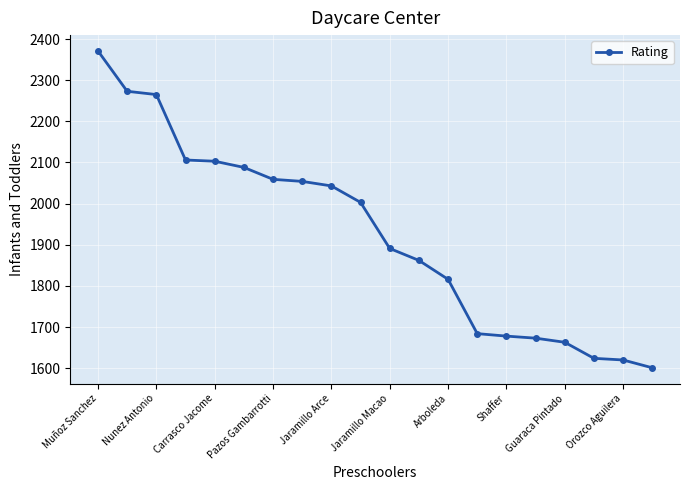

What is the average value?

1924